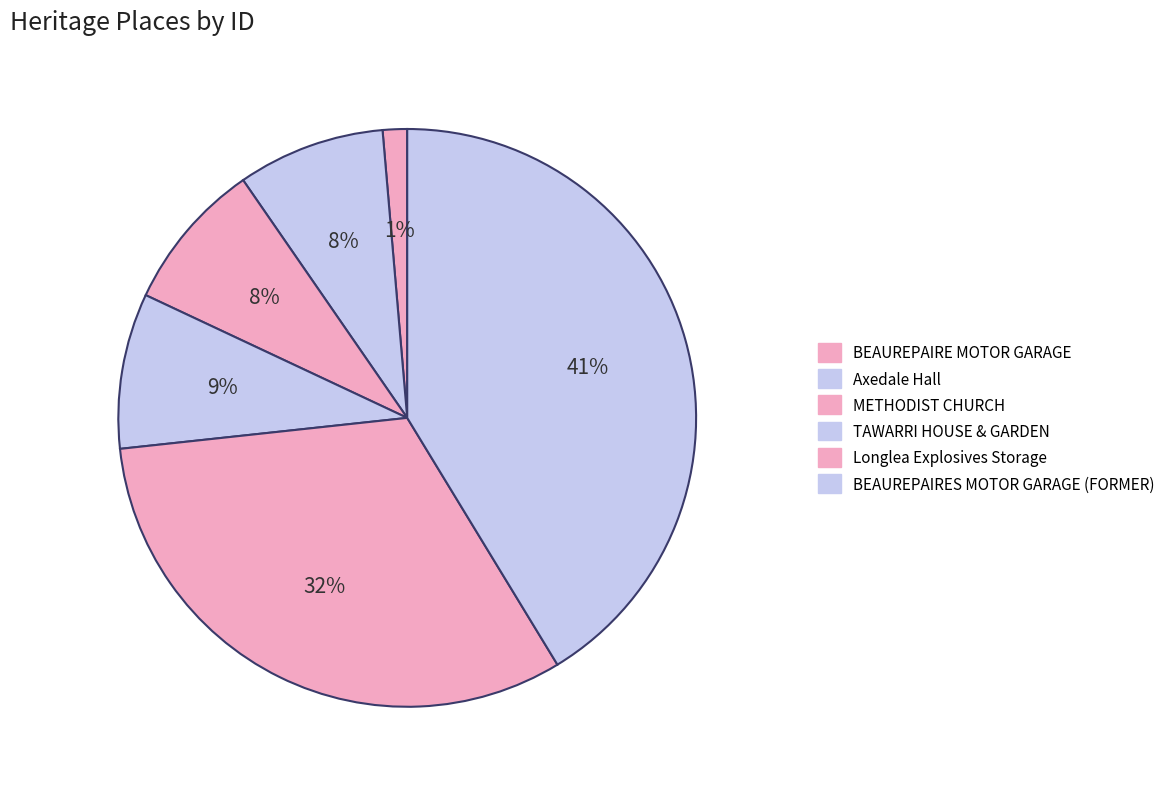

Rank the categories by value from highest to lowest.

BEAUREPAIRES MOTOR GARAGE (FORMER), Longlea Explosives Storage, TAWARRI HOUSE & GARDEN, METHODIST CHURCH, Axedale Hall, BEAUREPAIRE MOTOR GARAGE